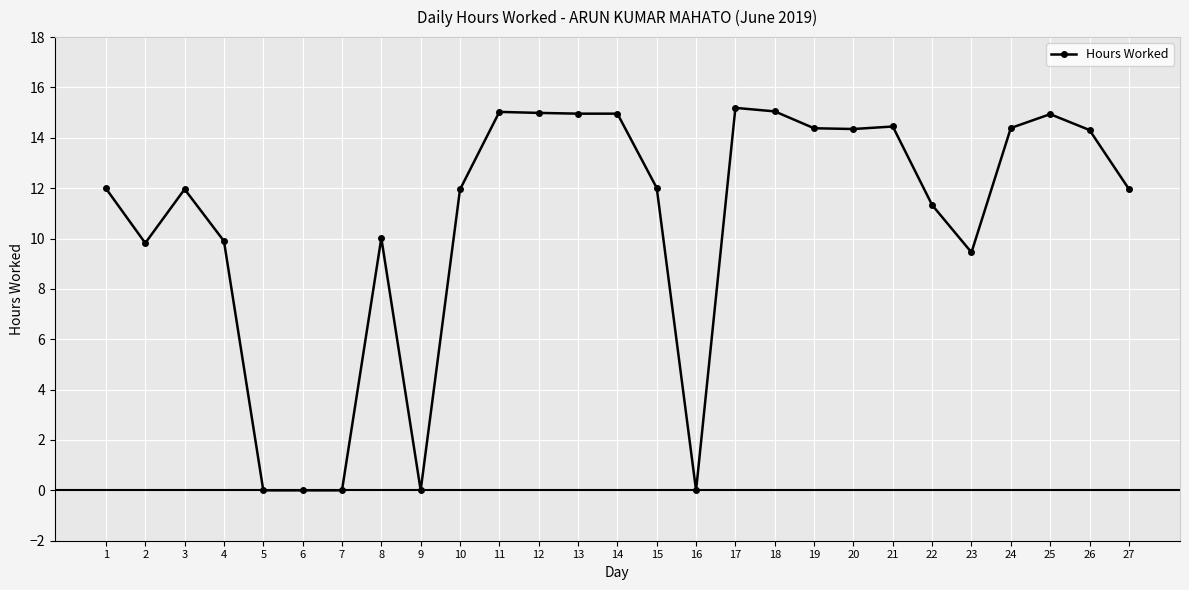

Where is the first local minimum?

2